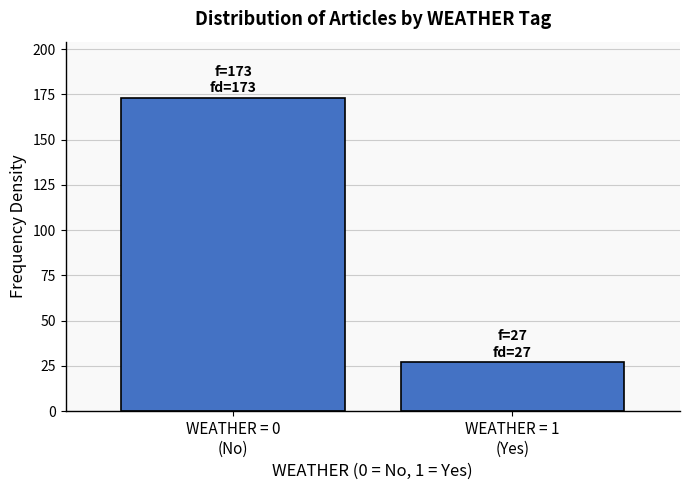

Reading left to right, extract all data points from this chart.

173	27